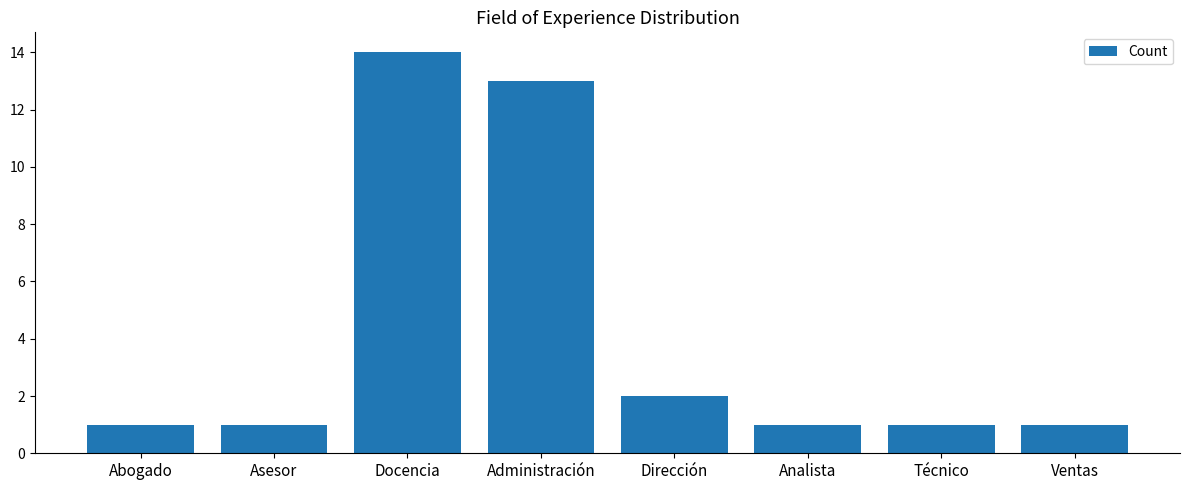

What value does the data have at Docencia, to the nearest 10?

10